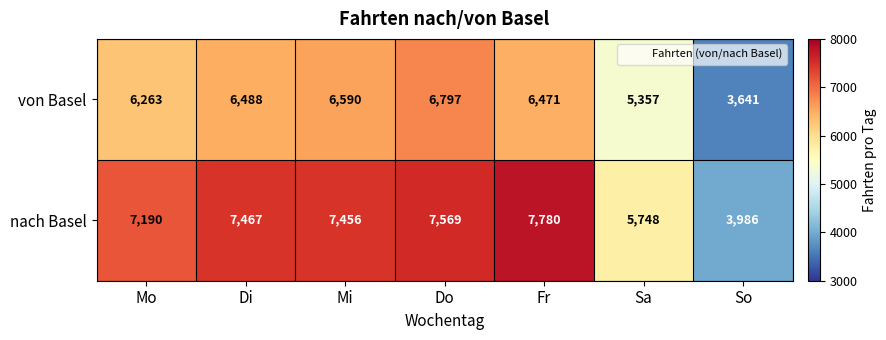

At how many categories does at least one series exceed 7523?

2